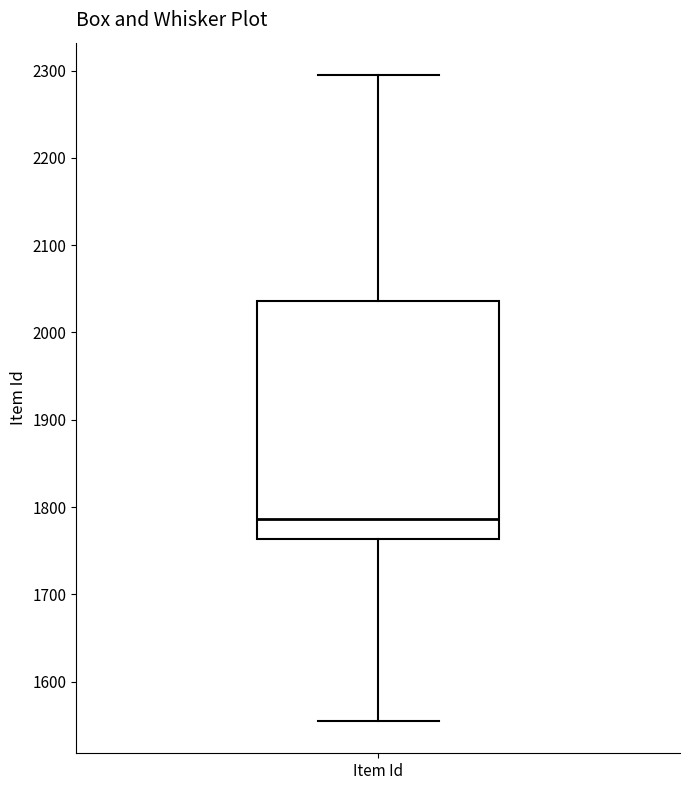

Transcribe this box plot: give where the median line is, the range the box spans, and where the two whiskers end, as read against the y-axis. The values are not printed on the chart, so give them approximately, as read against the axis.

median 1790, box 1760 to 2040, whiskers 1560 to 2300